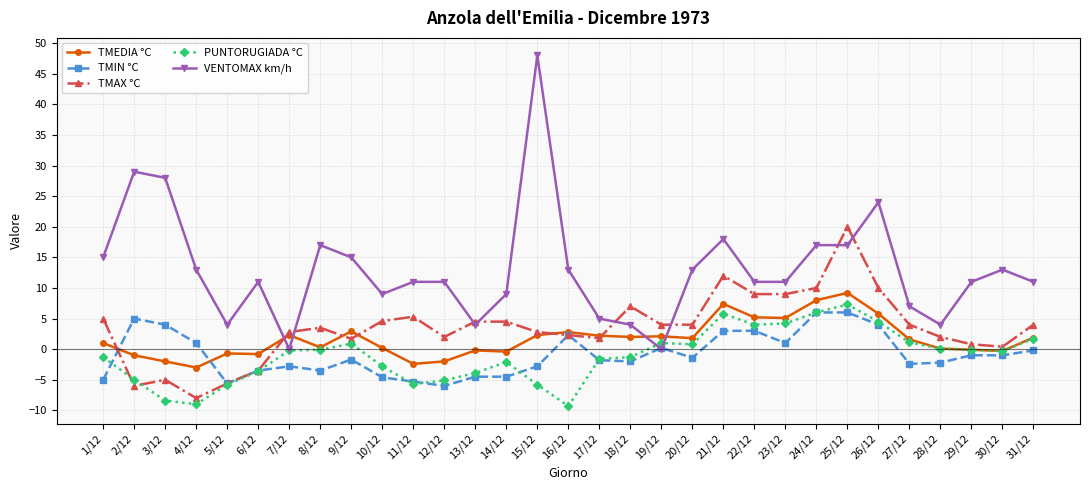

Does the chart have visible grid lines?

Yes